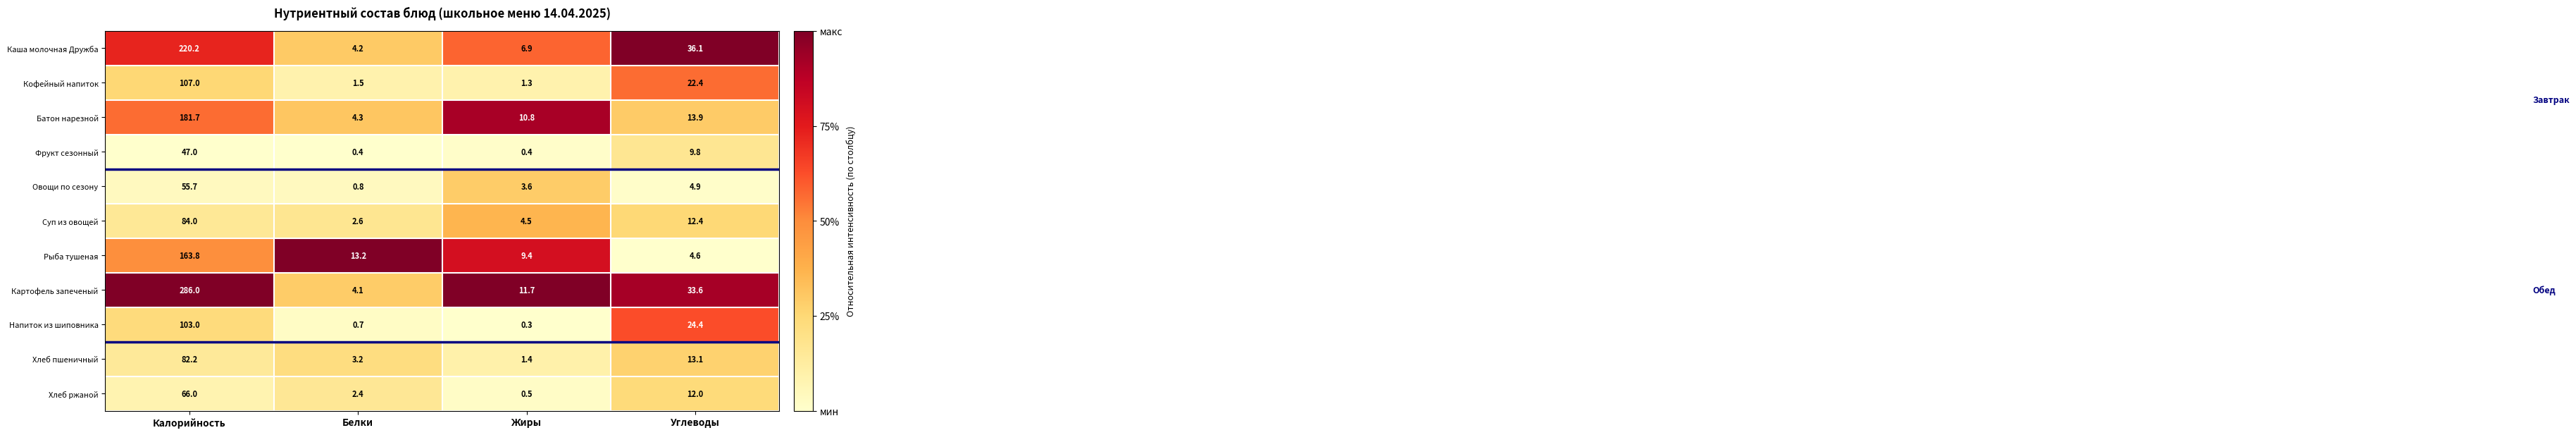

What is the difference between the maximum and minimum values in the Каша молочная Дружба series?

216.0